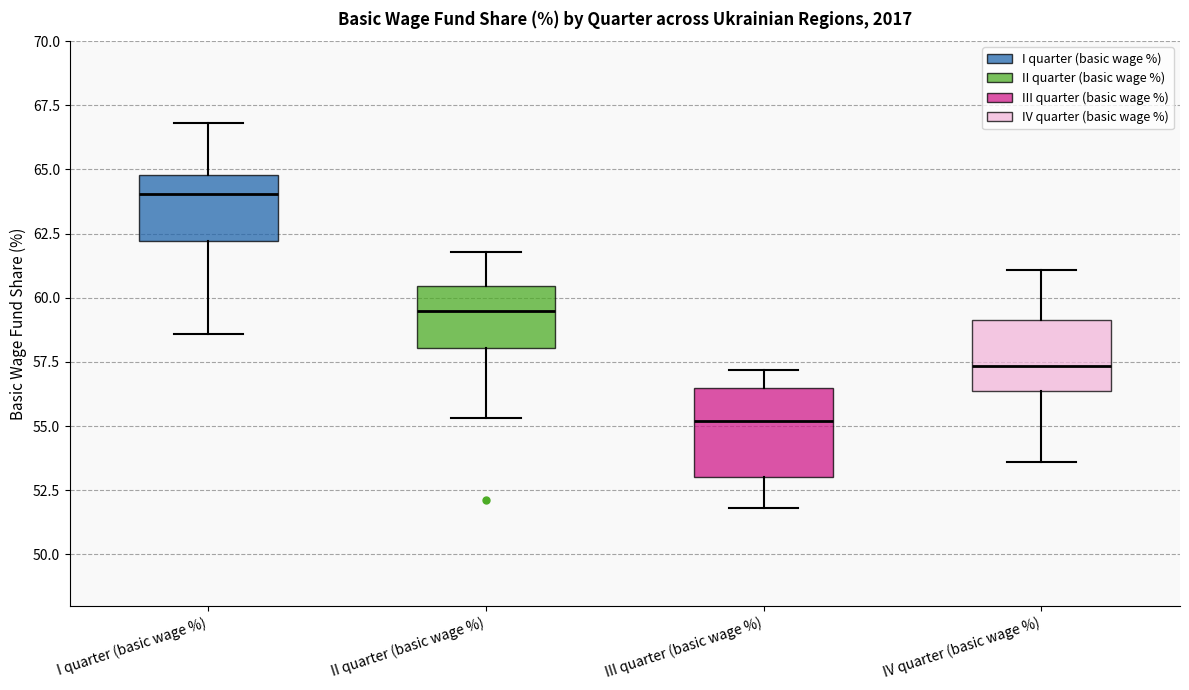

Reading left to right, read every box against the y-axis: the position of its median line, the range the box covers, and the ends of its whiskers. The values are not printed on the chart, so give them approximately, as read against the axis.

I quarter (basic wage %): median 64.0, box 62.0 to 65.0, whiskers 58.5 to 67.0
II quarter (basic wage %): median 59.5, box 58.0 to 60.5, whiskers 55.5 to 62.0
III quarter (basic wage %): median 55.0, box 53.0 to 56.5, whiskers 52.0 to 57.0
IV quarter (basic wage %): median 57.5, box 56.5 to 59.0, whiskers 53.5 to 61.0